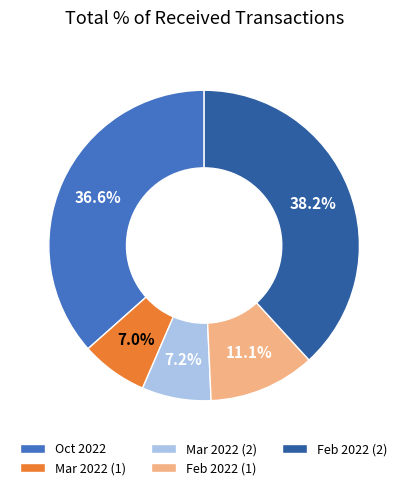

Is Feb 2022 (1) the majority of the pie?

No